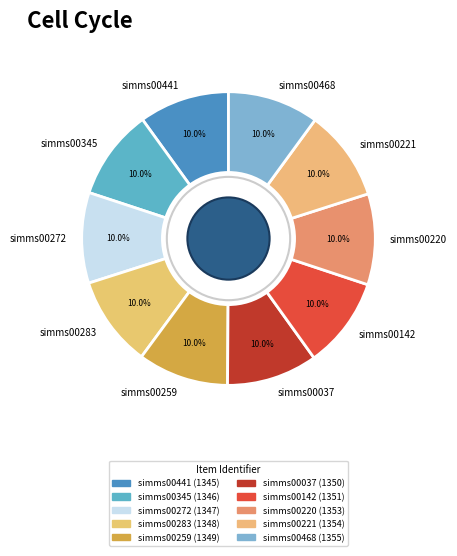

What portion of the pie excludes simms00142?

90.0%